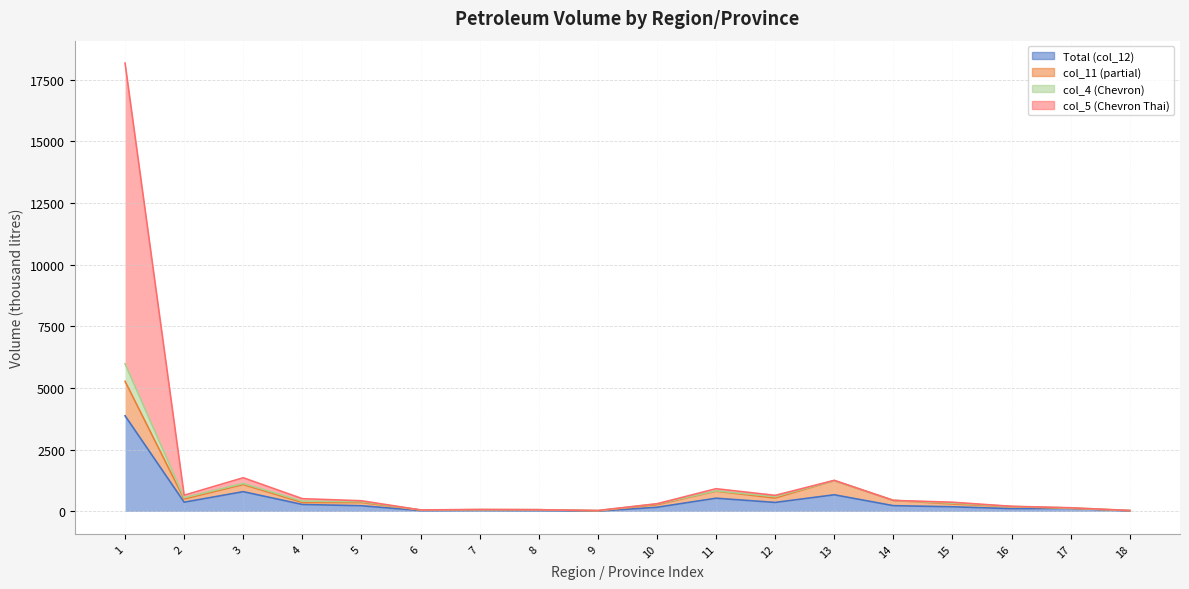

True or false: col_4 (Chevron) and Total (col_12) intersect in this chart.

False